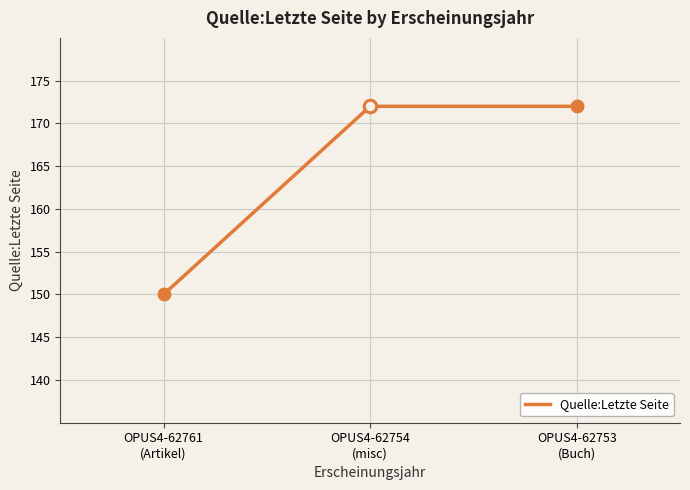

What is the smallest value displayed?

150